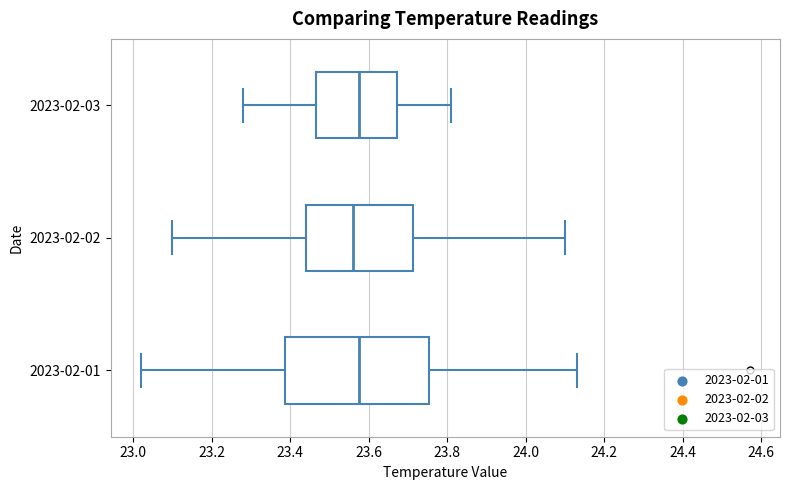

Reading bottom to top, read every box against the x-axis: the position of its median line, the range the box covers, and the ends of its whiskers. The values are not printed on the chart, so give them approximately, as read against the axis.

2023-02-01: median 23.58, box 23.38 to 23.76, whiskers 23.02 to 24.14
2023-02-02: median 23.56, box 23.44 to 23.72, whiskers 23.10 to 24.10
2023-02-03: median 23.58, box 23.46 to 23.68, whiskers 23.28 to 23.82